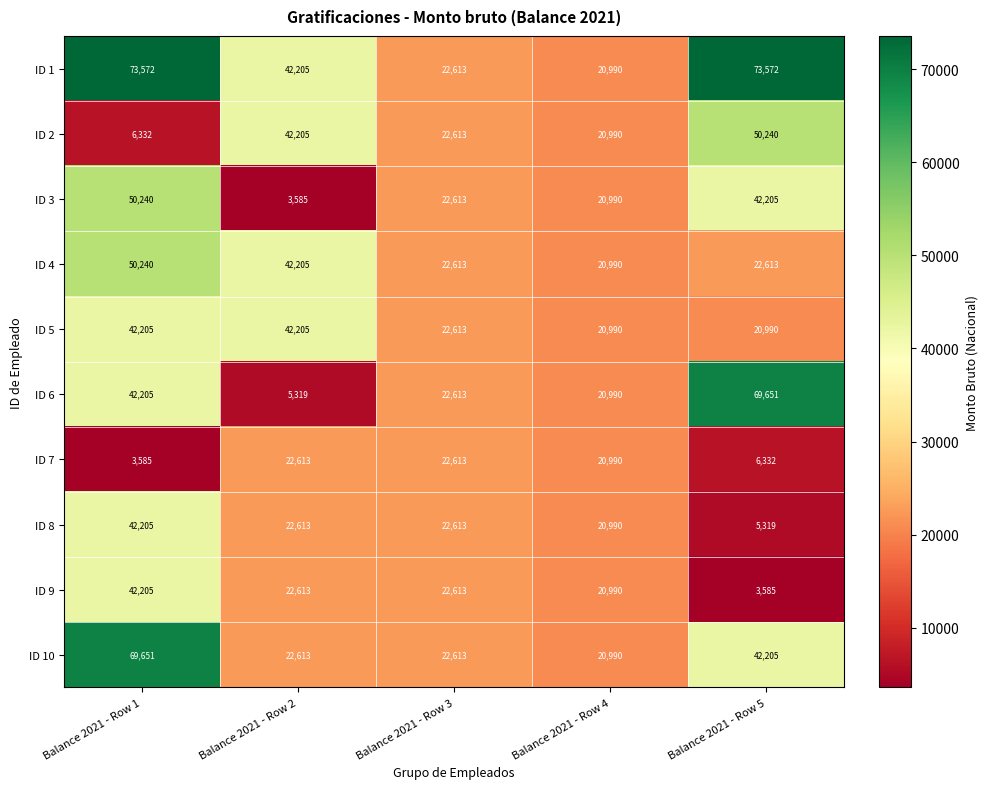

Which series has the largest total across all categories?

ID 1